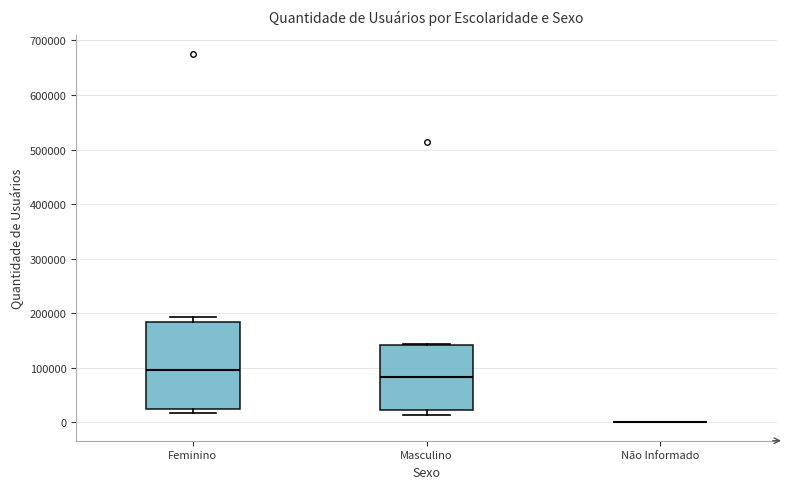

Reading left to right, transcribe this box plot: for each box, give where its median line is, the range the box spans, and where its two whiskers end, as read against the y-axis. The values are not printed on the chart, so give them approximately, as read against the axis.

Feminino: median 100000, box 30000 to 180000, whiskers 20000 to 190000
Masculino: median 80000, box 20000 to 140000, whiskers 10000 to 140000
Não Informado: box collapsed to a line at 0, whiskers 0 to 0